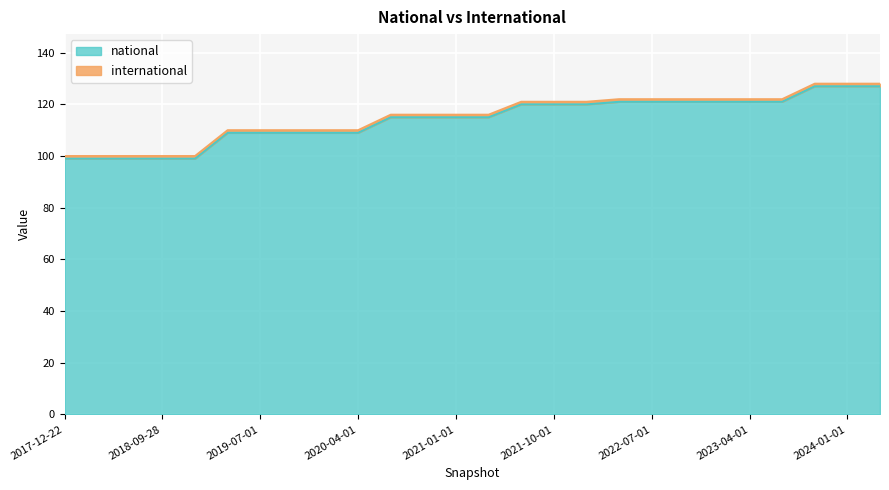

Between 2020-01-01 and 2021-10-01, which is larger?

2021-10-01